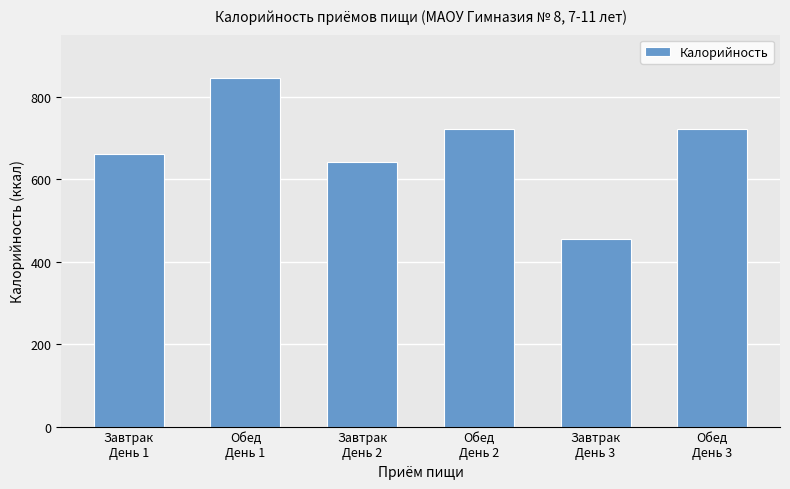

What is the value of the 3rd bar from the left?

641.4